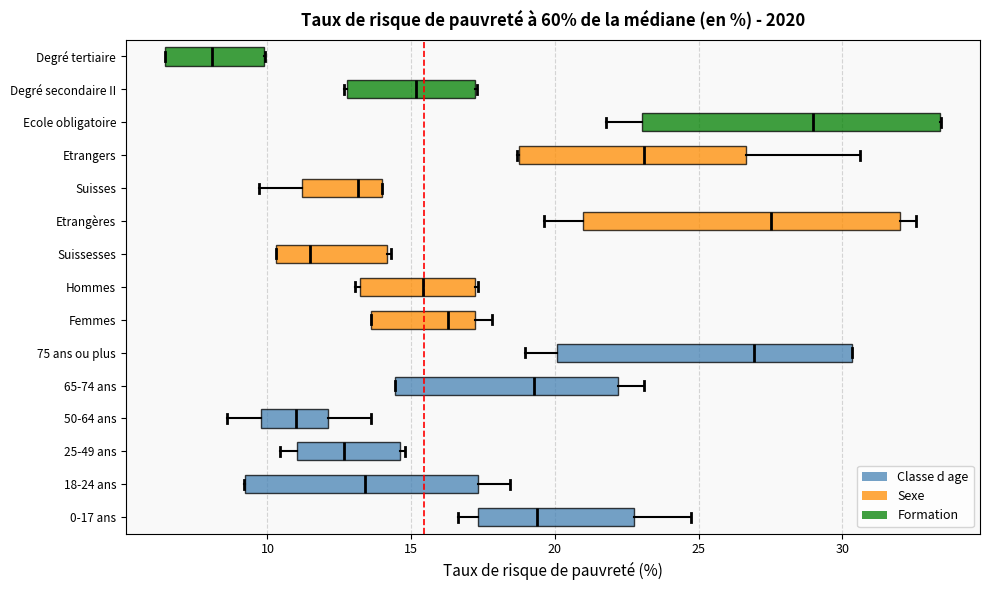

Comparing the boxes themselves (not the whiskers), which one is the widest?

Etrangères